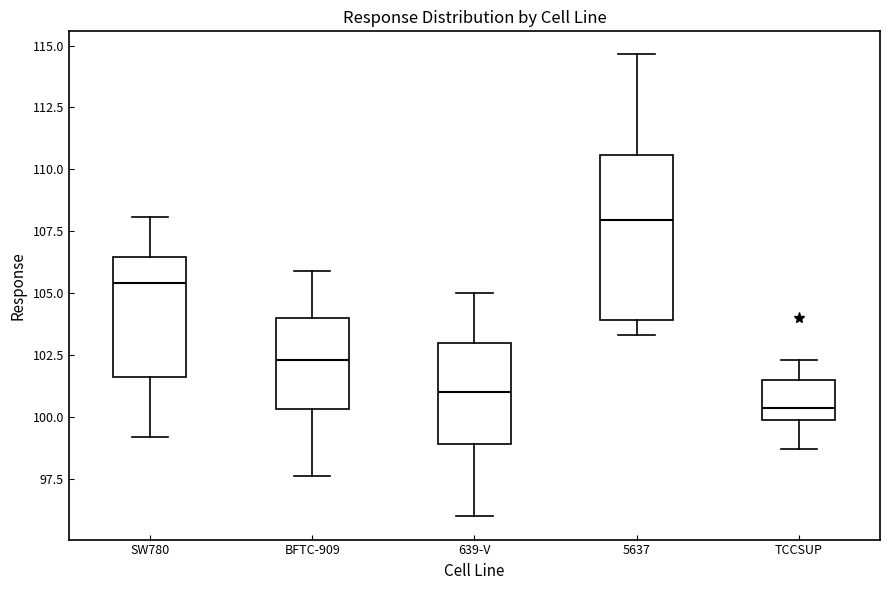

Which box has the lowest median line?

TCCSUP